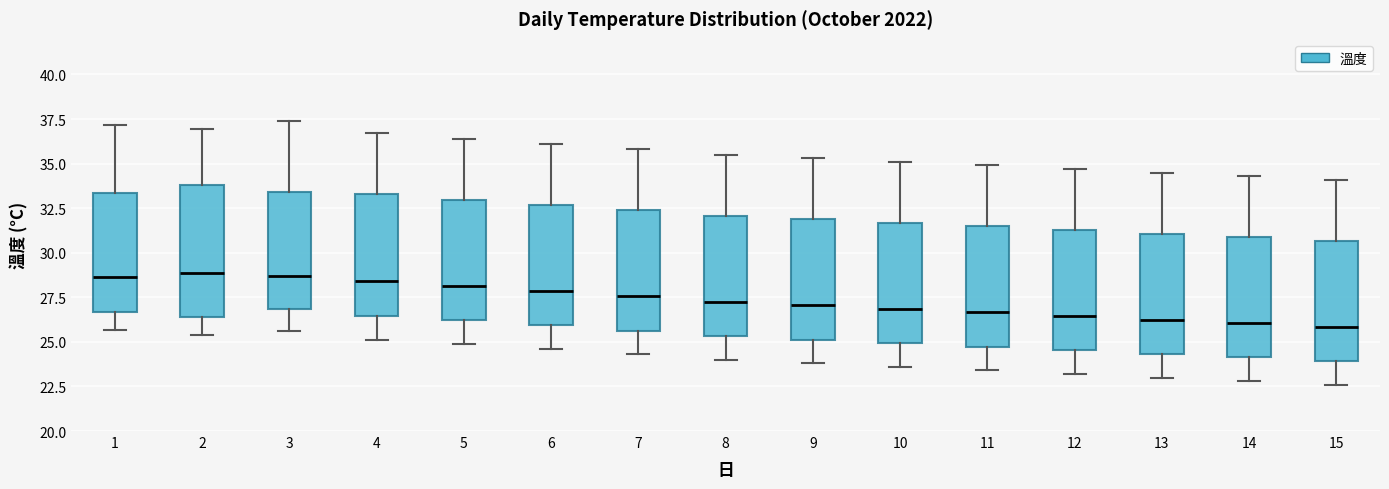

Which box is the tallest, from its lower edge to its upper edge?

2